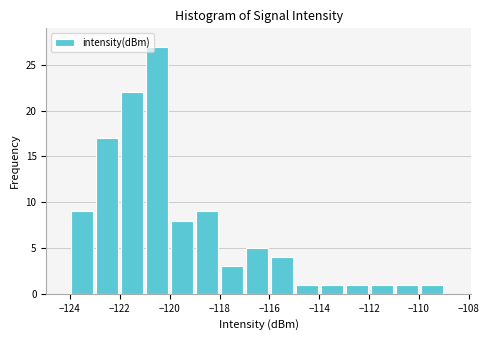

Reading left to right, list every bar in this chart as the range it spans on the x-axis followed by its height. Neither the bar edges nor the heights are printed on the chart, so give them approximately, as read against the axes.

-124.0 to -123.0: 9
-123.0 to -122.0: 17
-122.0 to -121.0: 22
-121.0 to -120.0: 27
-120.0 to -119.0: 8
-119.0 to -118.0: 9
-118.0 to -117.0: 3
-117.0 to -116.0: 5
-116.0 to -115.0: 4
-115.0 to -114.0: 1
-114.0 to -113.0: 1
-113.0 to -112.0: 1
-112.0 to -111.0: 1
-111.0 to -110.0: 1
-110.0 to -108.8: 1